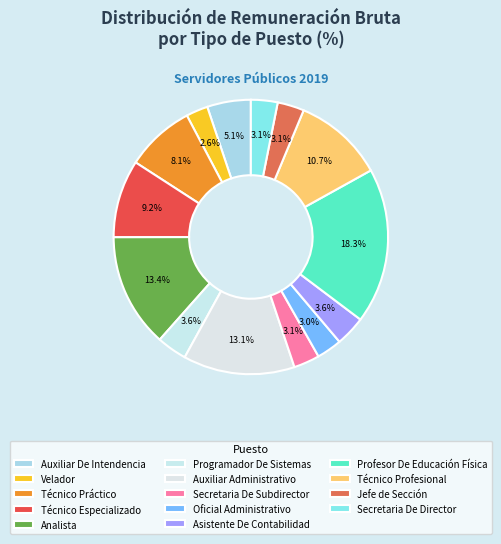

Which has a higher value, Asistente De Contabilidad or Secretaria De Subdirector?

Asistente De Contabilidad